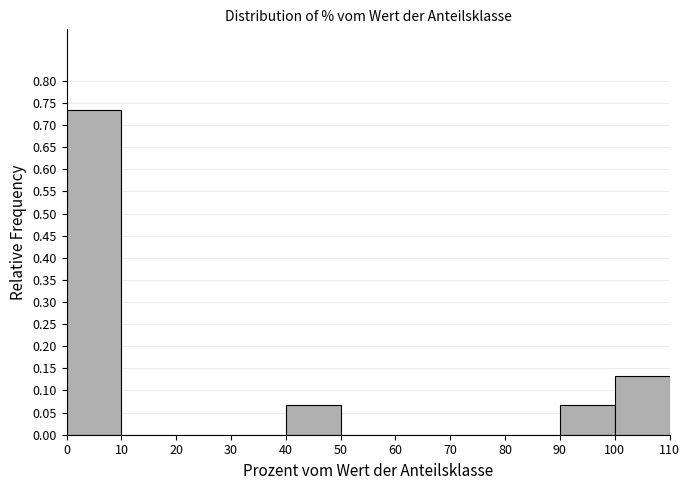

Reading left to right, list every bar in this chart as the range it spans on the x-axis followed by its height. The values are not printed on the chart, so give them approximately, as read against the axis.

0 to 10: 0.735
10 to 20: 0
20 to 30: 0
30 to 40: 0
40 to 50: 0.065
50 to 60: 0
60 to 70: 0
70 to 80: 0
80 to 90: 0
90 to 100: 0.065
100 to 110: 0.135